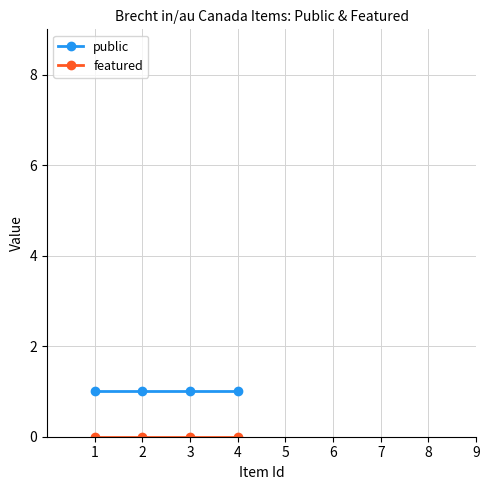

How many series are shown in this chart?

2